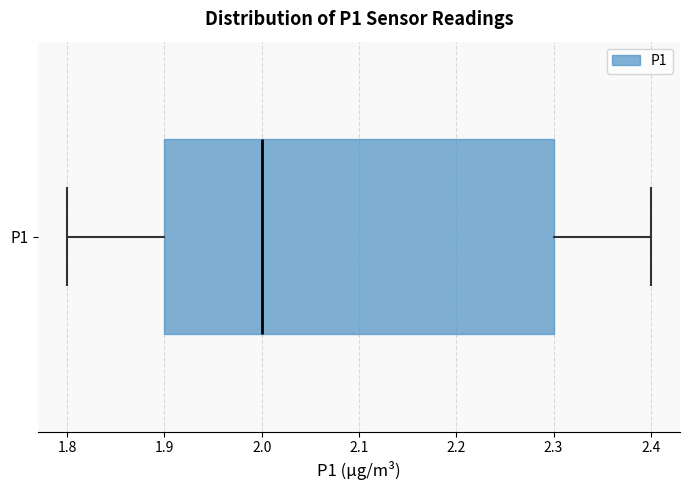

Where does the left whisker of the box for P1 end on the x-axis? The values are not printed on the chart, so give them approximately, as read against the axis.

1.8